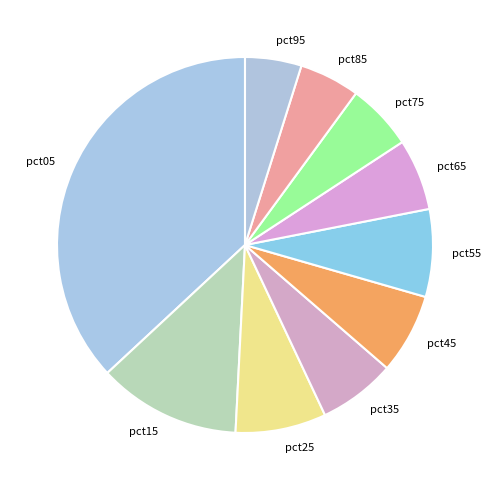

Is the sum of pct45 and pct95 greater than half?

No